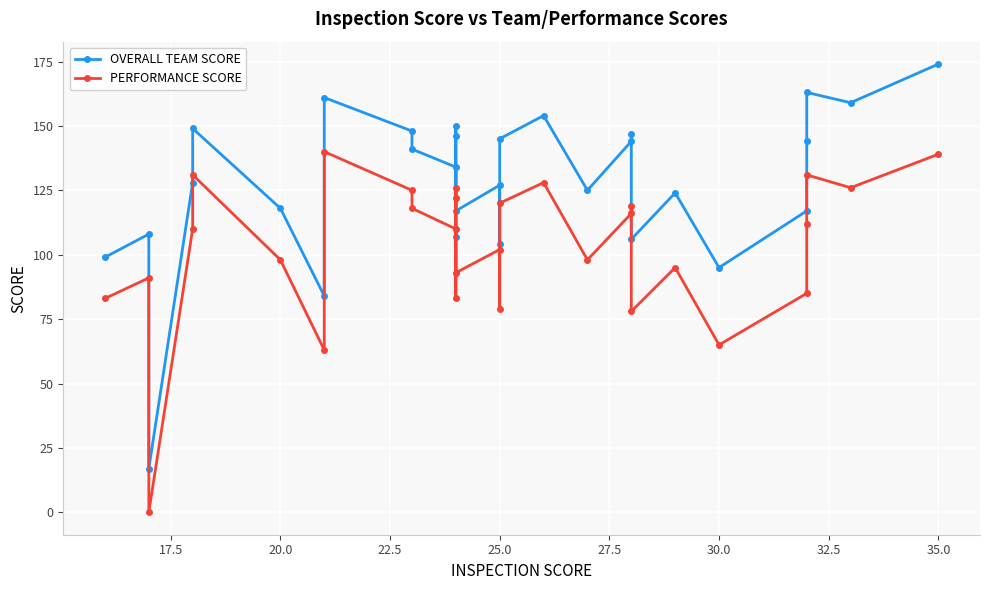

The PERFORMANCE SCORE series shows 44 at 21. True or false?

False